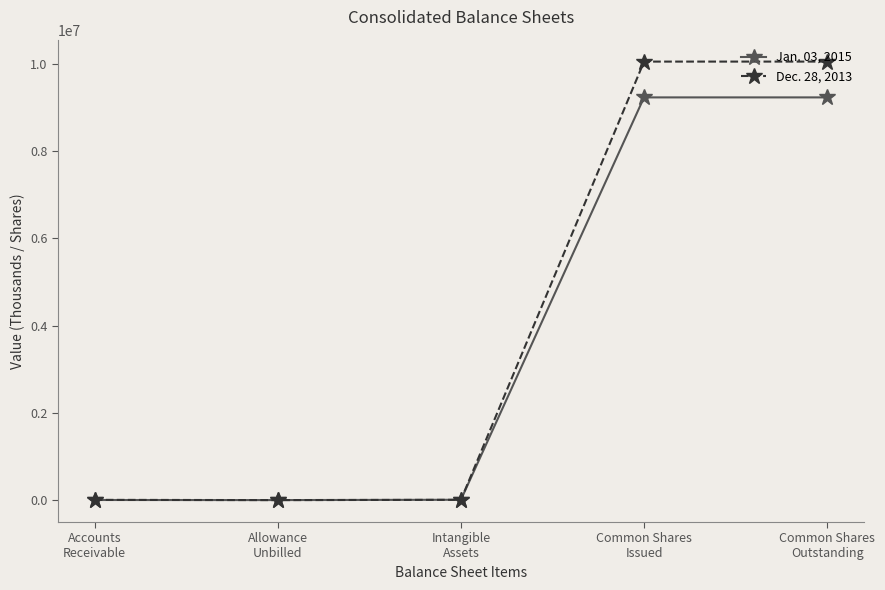

What is the sum of all Jan. 03, 2015 values?

18472538